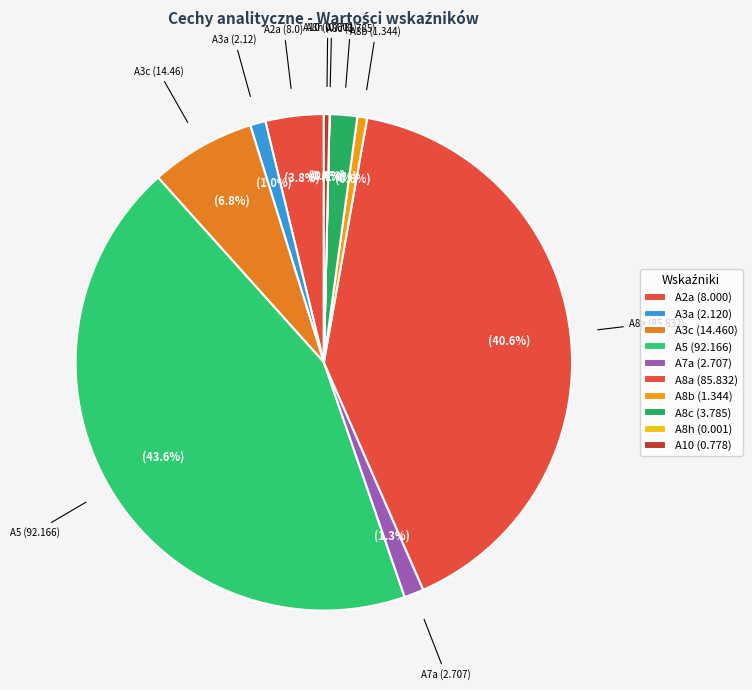

To the nearest percent, what is the average slice percentage?

10%